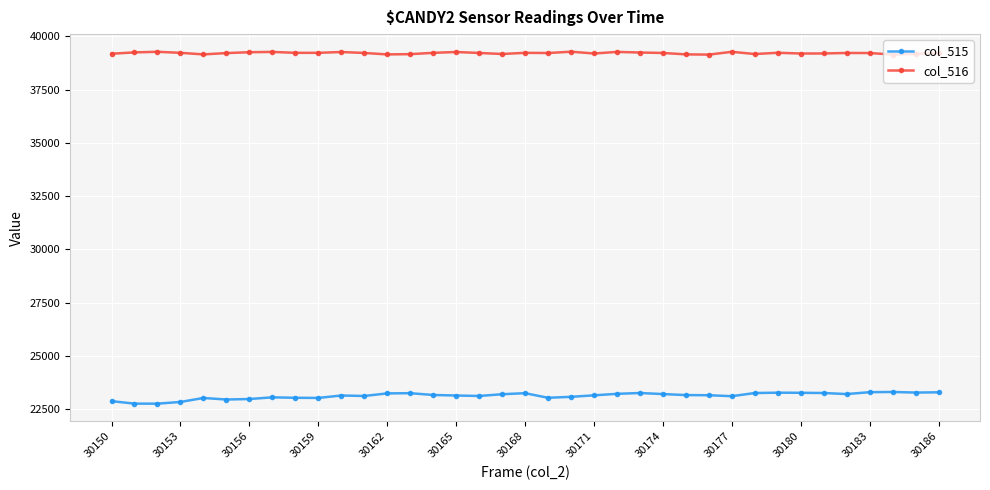

What is the average value of the col_515 series?

23119